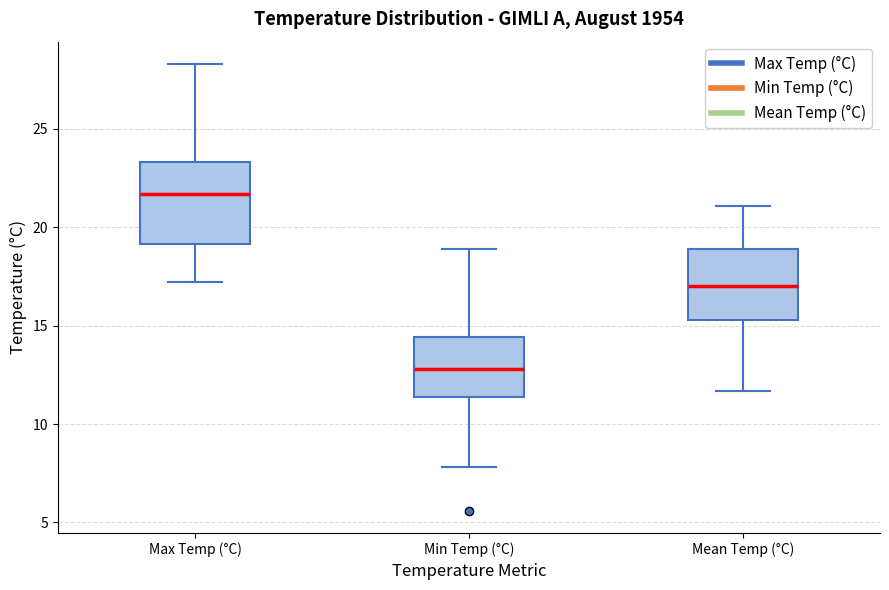

Where does the lower whisker of the box for Max Temp (°C) end on the y-axis? The values are not printed on the chart, so give them approximately, as read against the axis.

17.0